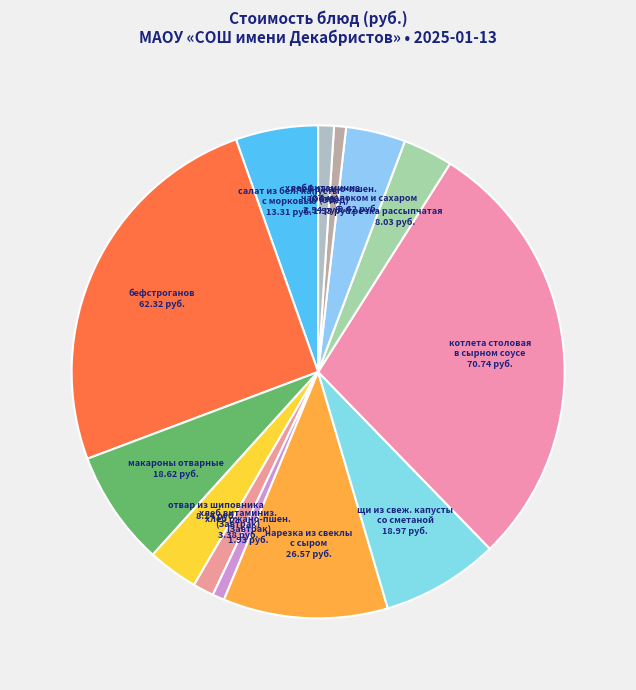

Combined, do котлета столовая в сырном соусе and бефстроганов account for over 50%?

Yes